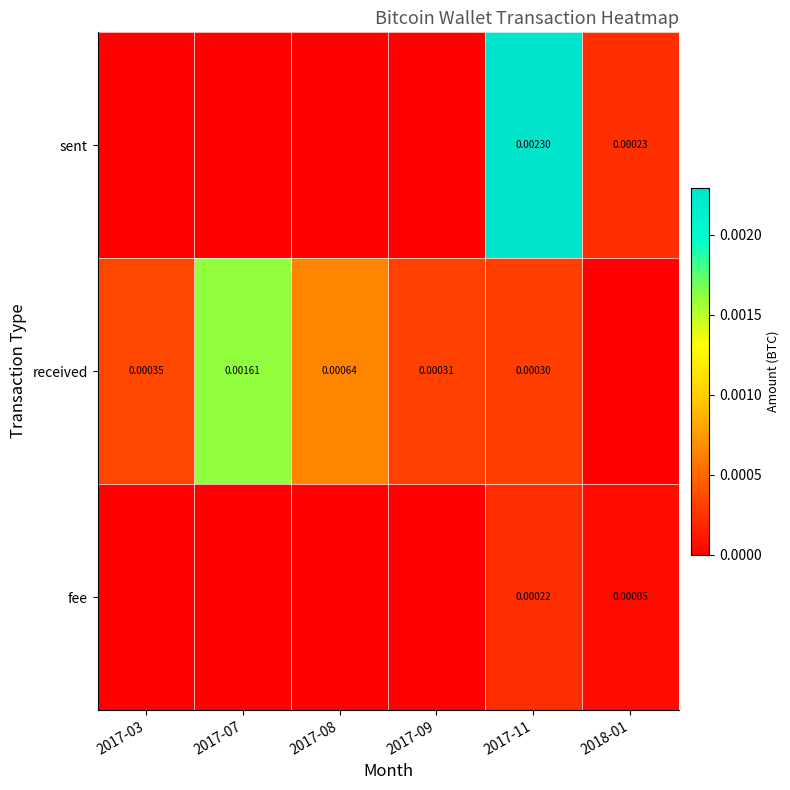

Is the value of received at 2017-09 greater than the value of fee at 2018-01?

Yes